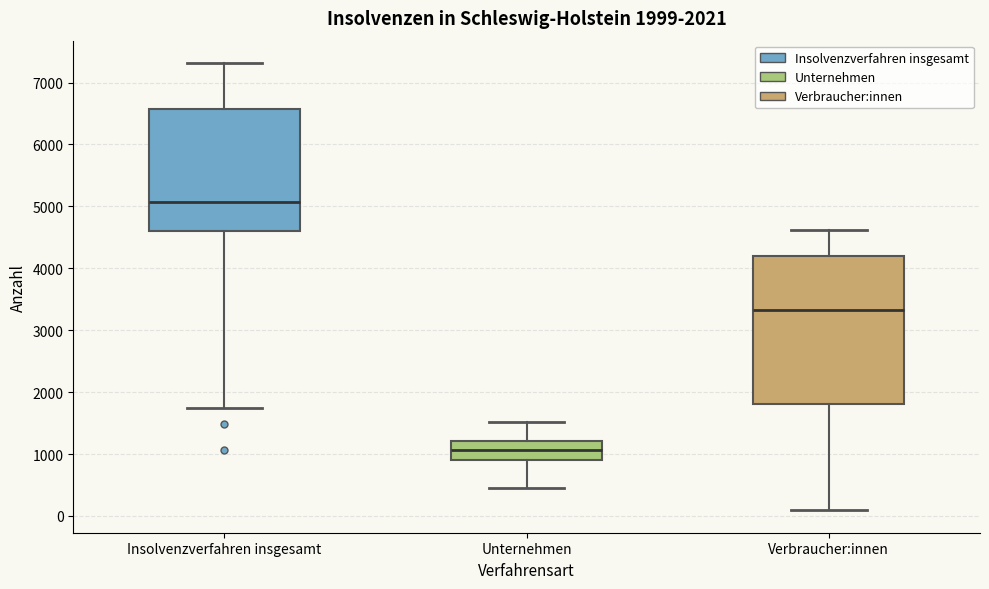

Which box's median line is the highest?

Insolvenzverfahren insgesamt